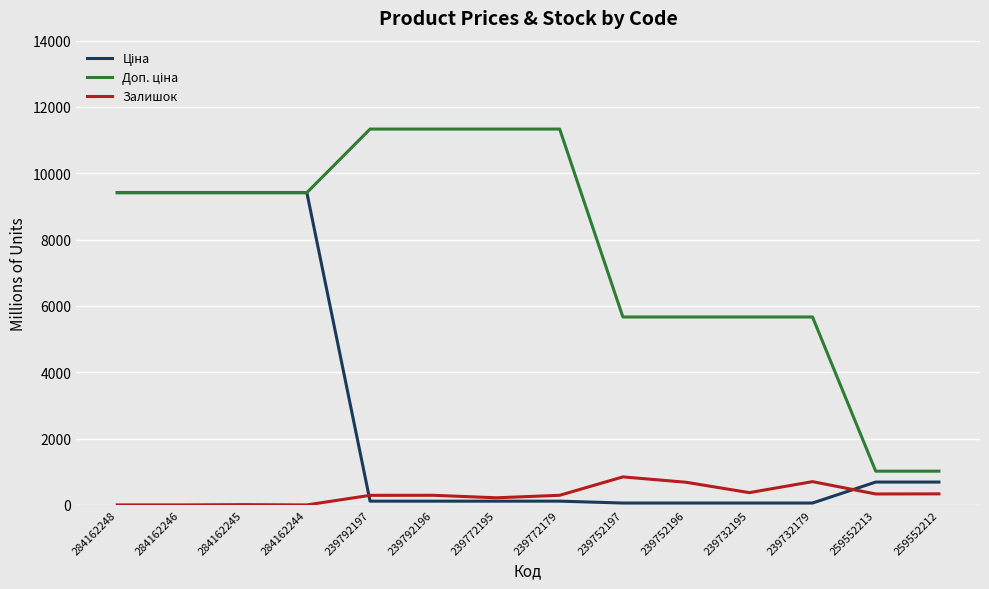

True or false: Залишок has a value of 683.0 at 239752196.

True